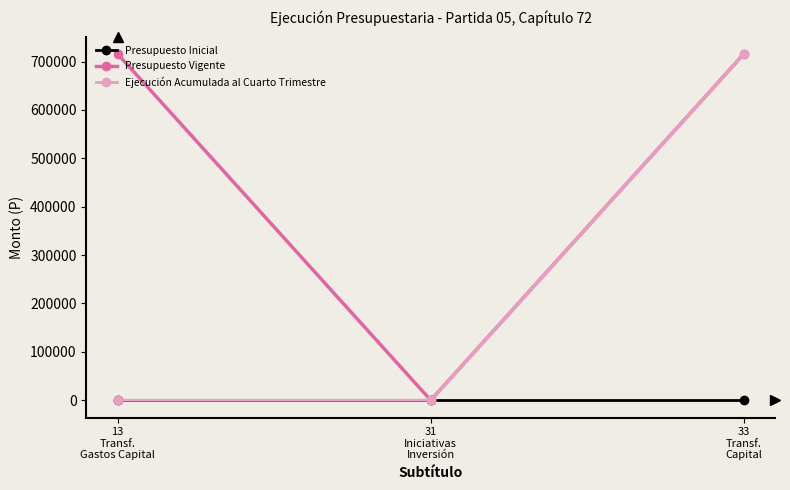

What position from the right is 31
Iniciativas
Inversión?

2